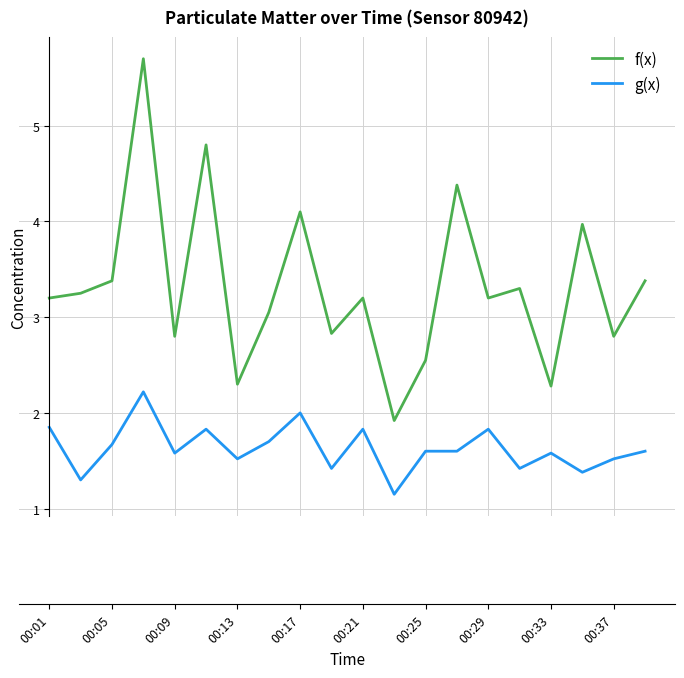

Which series has the largest total across all categories?

f(x)